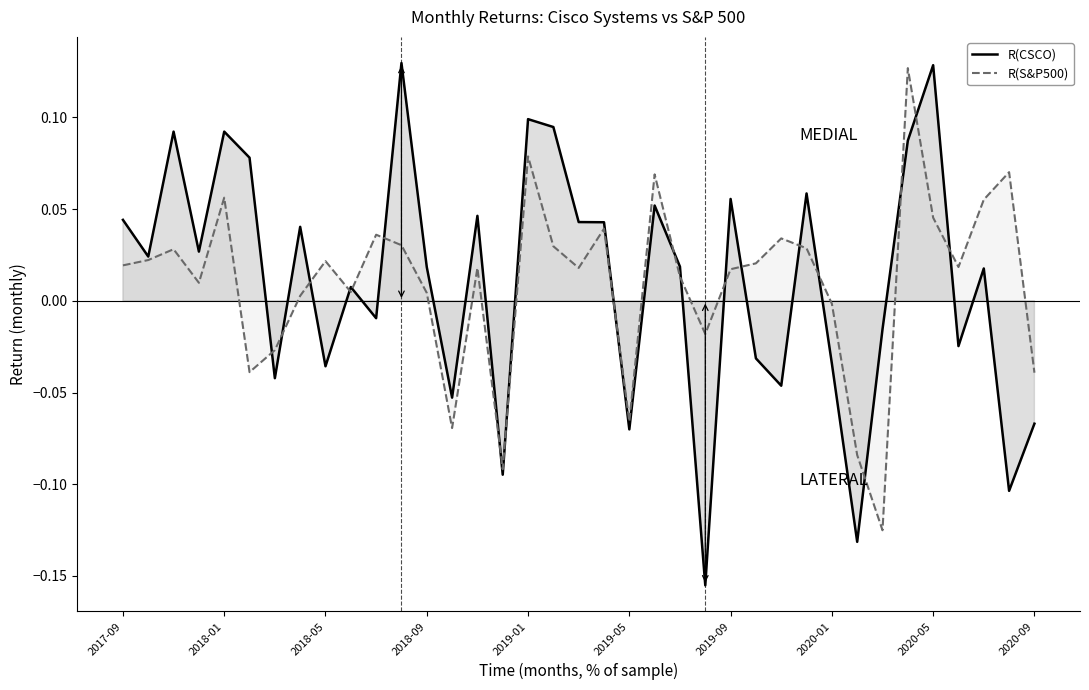

The R(CSCO) series shows -0.1 at 2020-01. True or false?

False